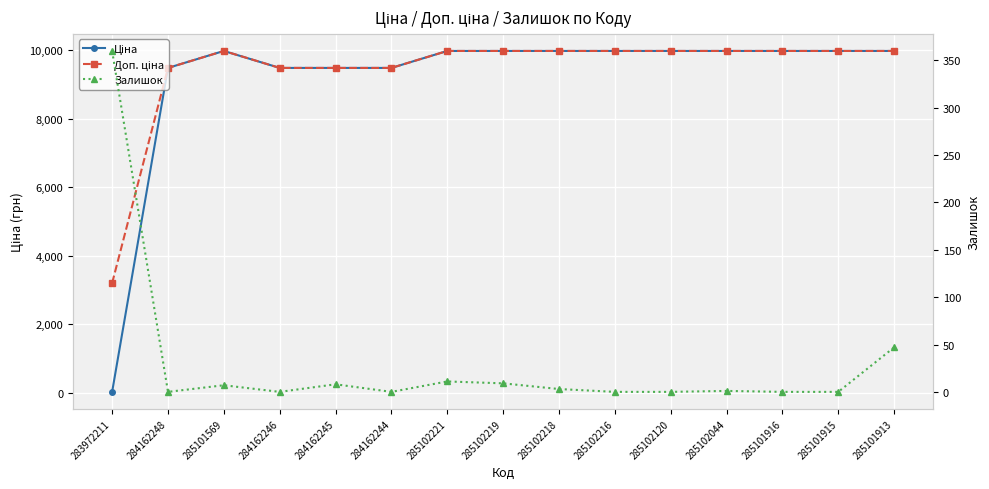

Count the number of data series in this chart.

3